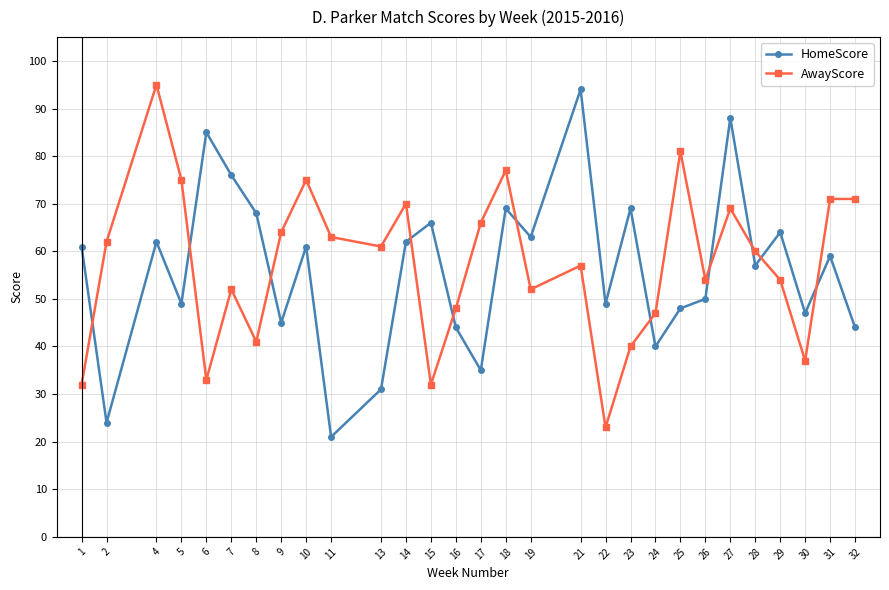

After their last crossing, which series has the higher values: HomeScore or AwayScore?

AwayScore